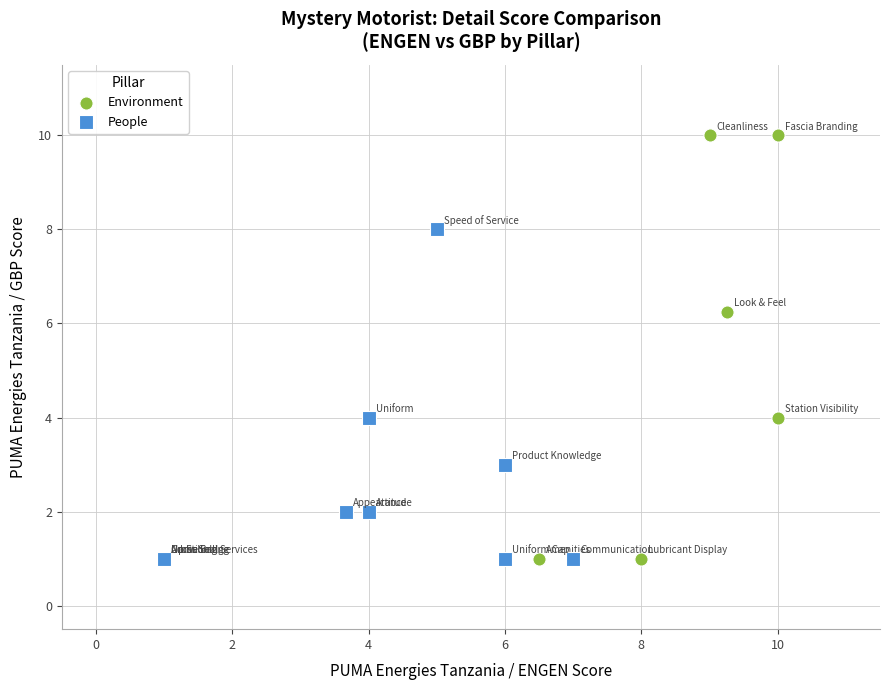

Which series has the widest spread of Y values?

Environment